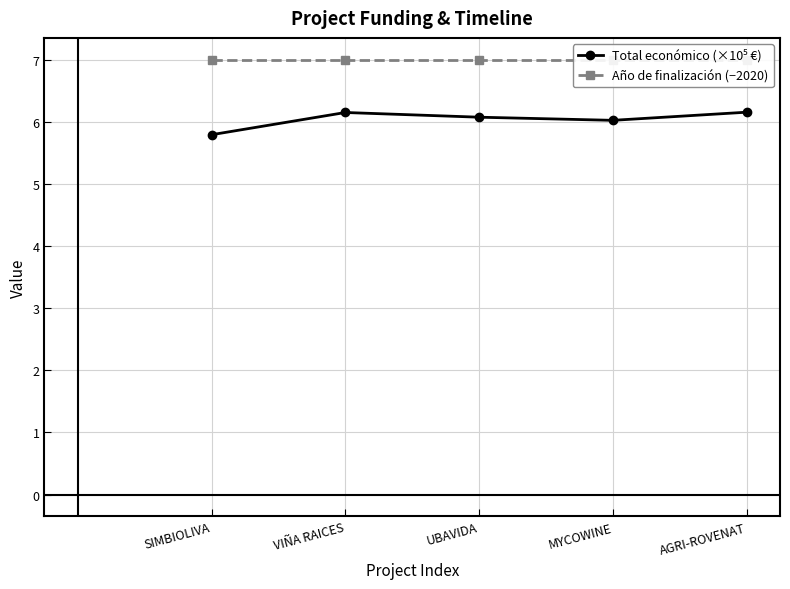

Reading left to right, list all the values displayed in this chart.

Total económico (×10⁵ €): 5.8	6.1	6.1	6.0	6.2
Año de finalización (−2020): 7.0	7.0	7.0	7.0	7.0